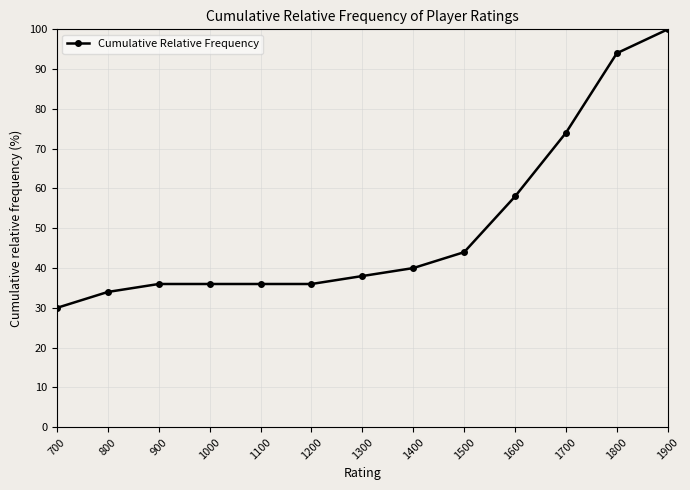

How many lines are shown in the chart?

1